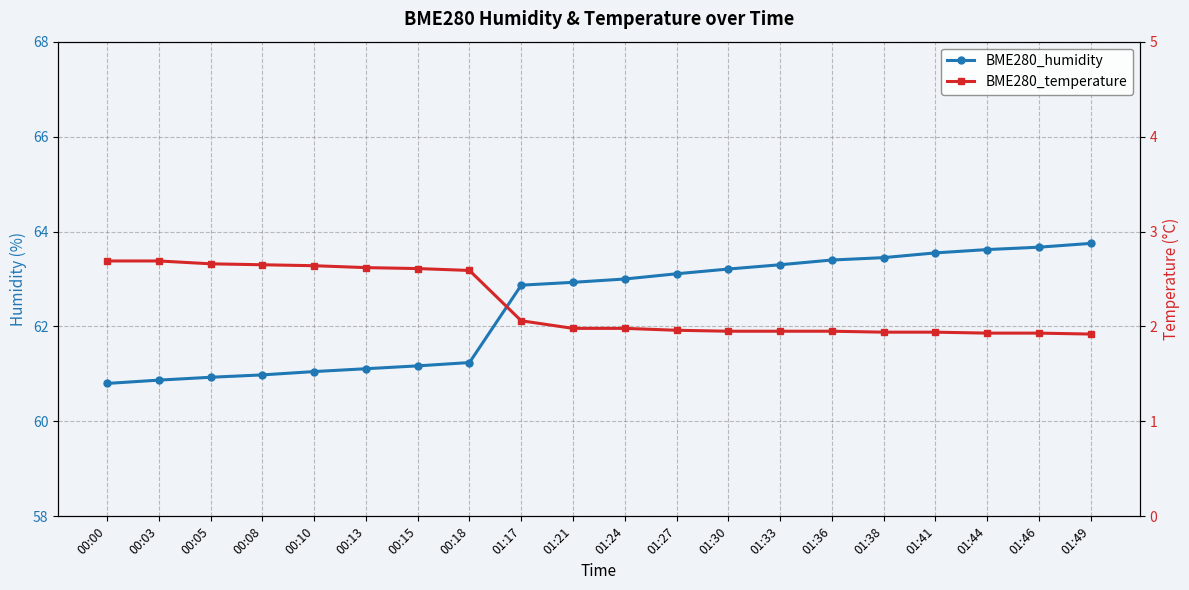

At which category is the sum across all series the highest?

01:49